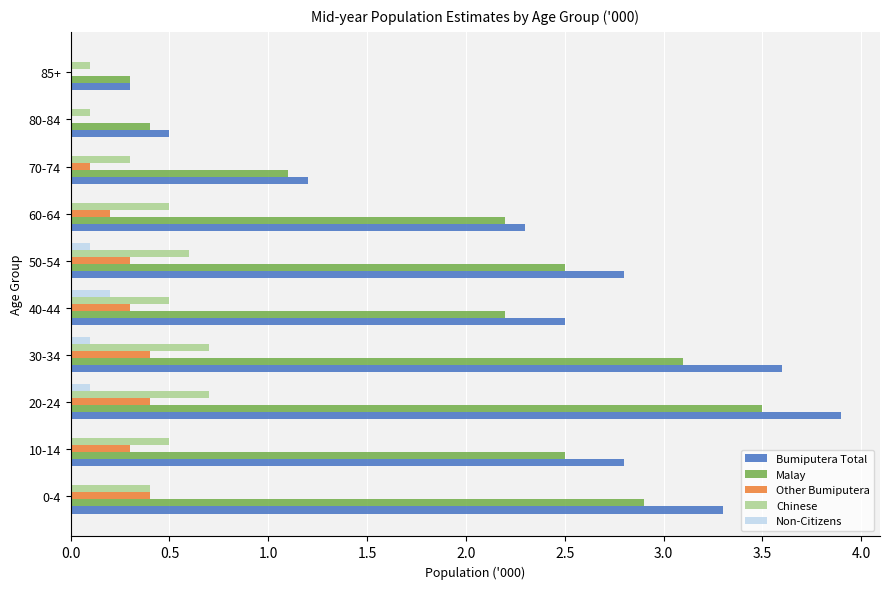

What are all the series names shown in the legend?

Bumiputera Total, Malay, Other Bumiputera, Chinese, Non-Citizens